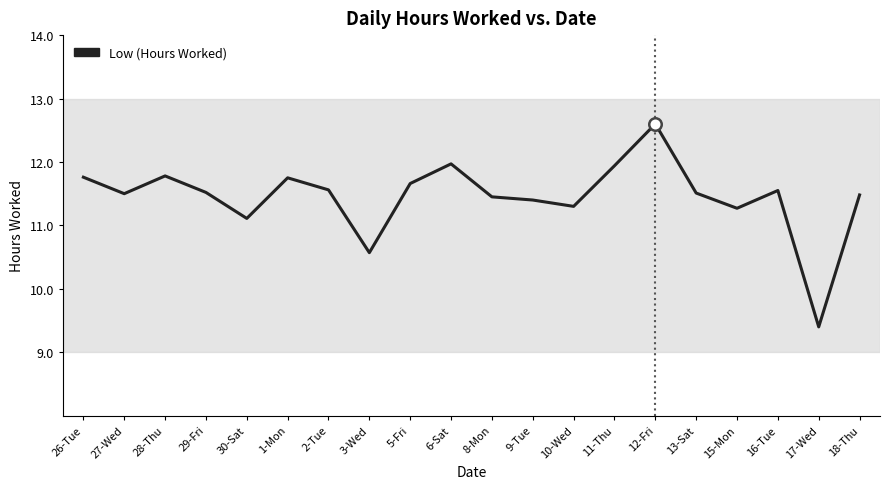

Read the value at 15-Mon.

11.3